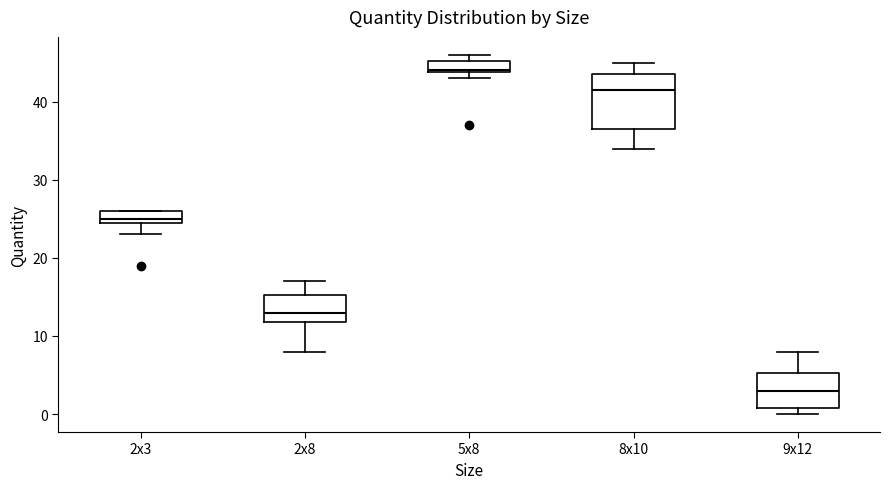

Where is the lower edge of the box for 5x8 on the y-axis? The values are not printed on the chart, so give them approximately, as read against the axis.

44